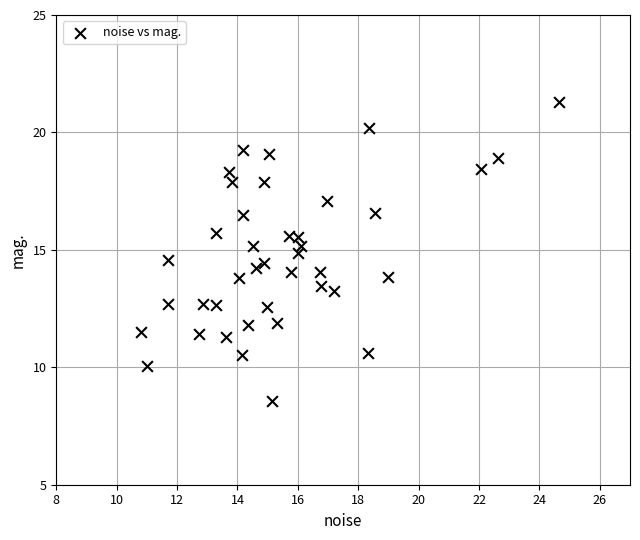

What is the range of X values (max minus min)?

13.8